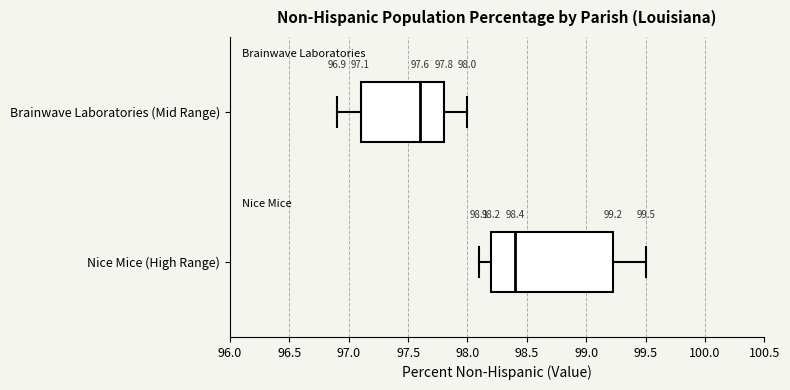

Which box has the furthest to the right median line?

Nice Mice (High Range)